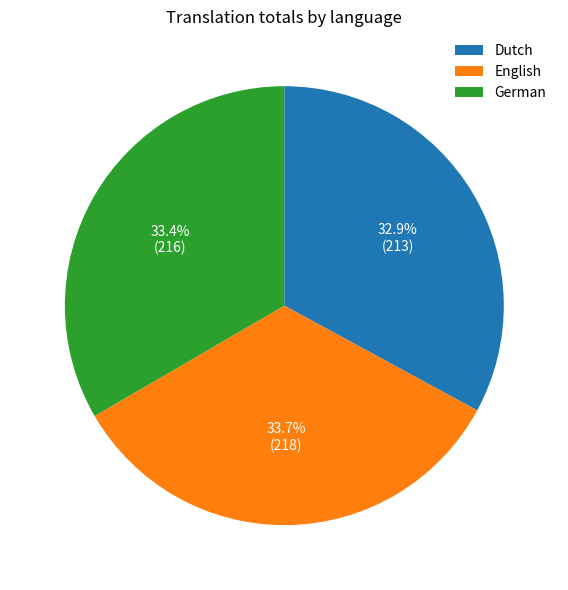

What percentage is the English slice, to the nearest percent?

34%